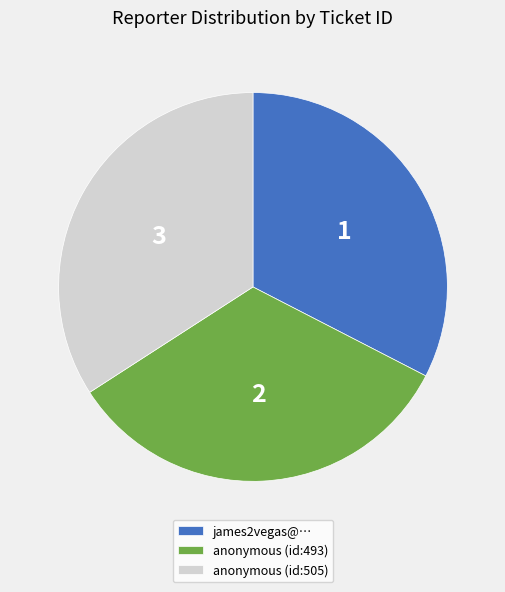

How many slices are in this pie chart?

3